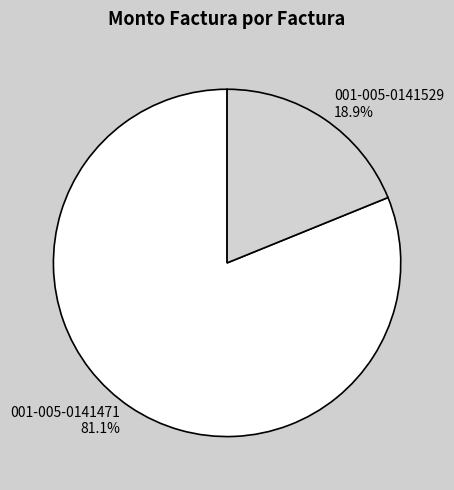

Rank the categories by value from lowest to highest.

001-005-0141529, 001-005-0141471